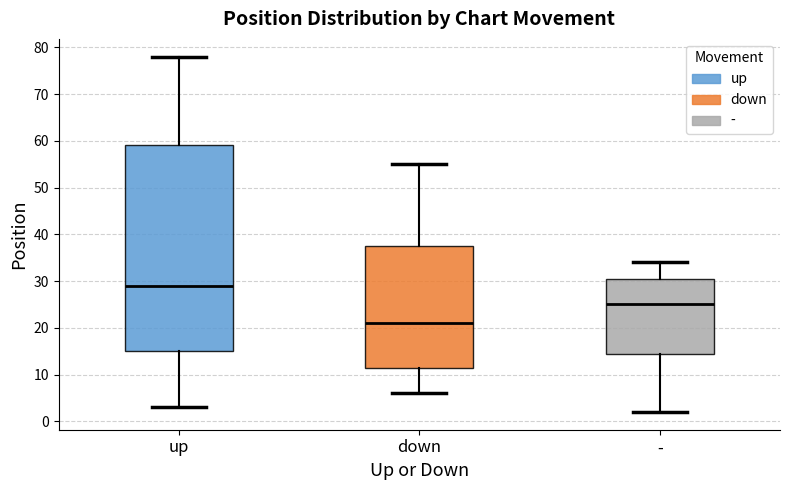

Comparing the boxes themselves (not the whiskers), which one is the tallest?

up